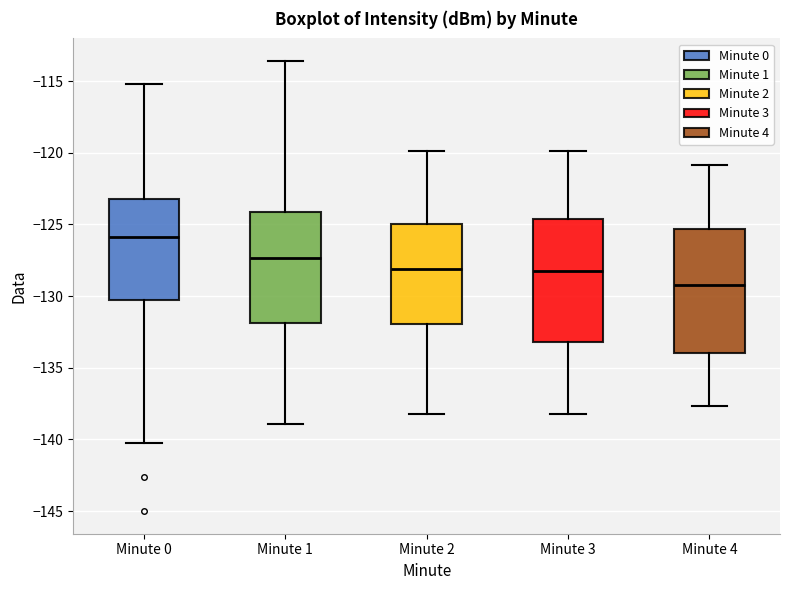

Reading left to right, transcribe this box plot: for each box, give where its median line is, the range the box spans, and where its two whiskers end, as read against the y-axis. The values are not printed on the chart, so give them approximately, as read against the axis.

Minute 0: median -126.0, box -130.5 to -123.0, whiskers -140.5 to -115.0
Minute 1: median -127.5, box -132.0 to -124.0, whiskers -139.0 to -113.5
Minute 2: median -128.0, box -132.0 to -125.0, whiskers -138.0 to -120.0
Minute 3: median -128.0, box -133.0 to -124.5, whiskers -138.0 to -120.0
Minute 4: median -129.0, box -134.0 to -125.5, whiskers -137.5 to -121.0